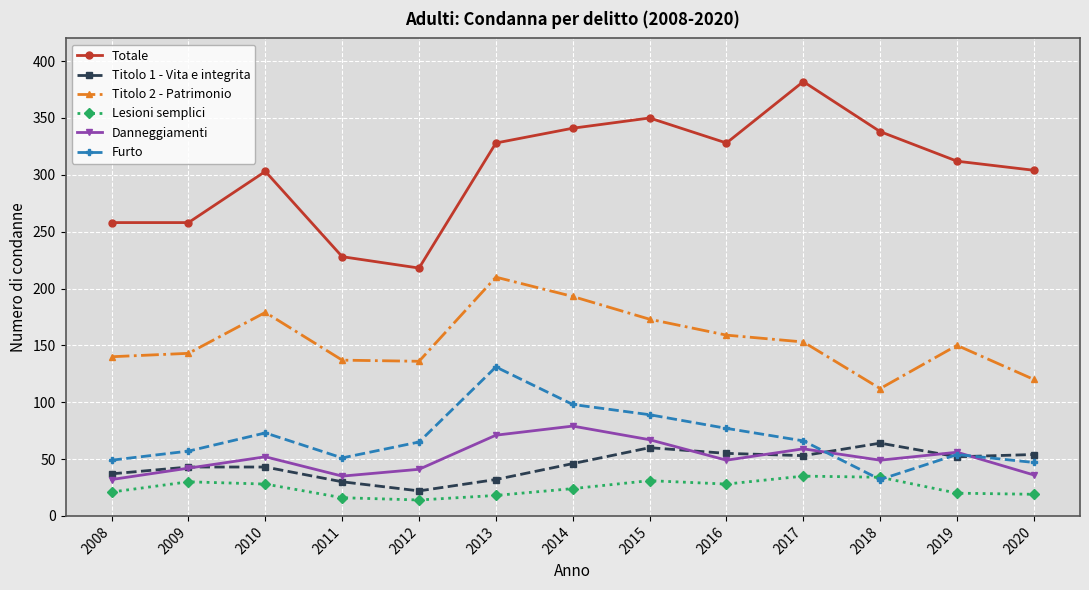

True or false: Titolo 1 - Vita e integrita has more than 0 interior local peaks.

True